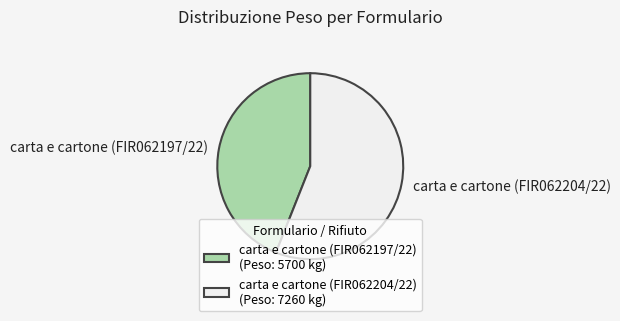

Does carta e cartone (FIR062197/22) account for over 50% of the chart?

No